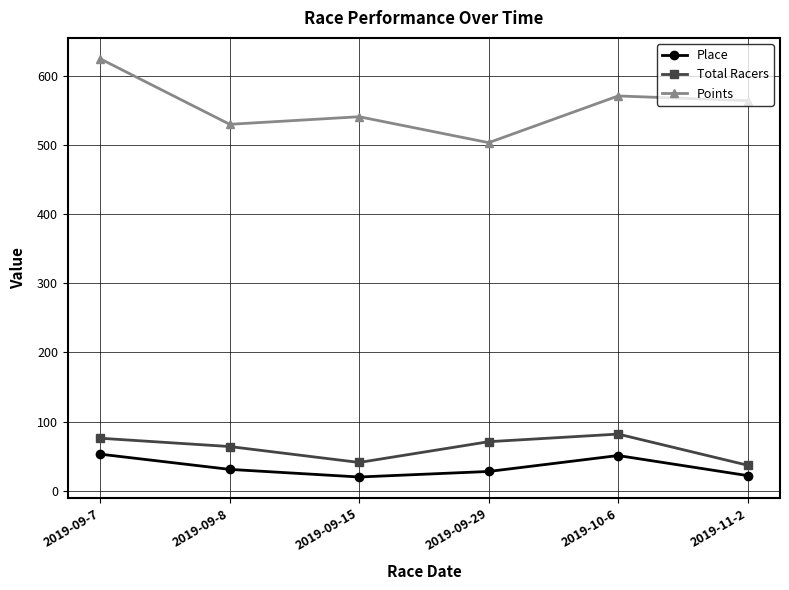

What is the maximum value for Points?

624.2